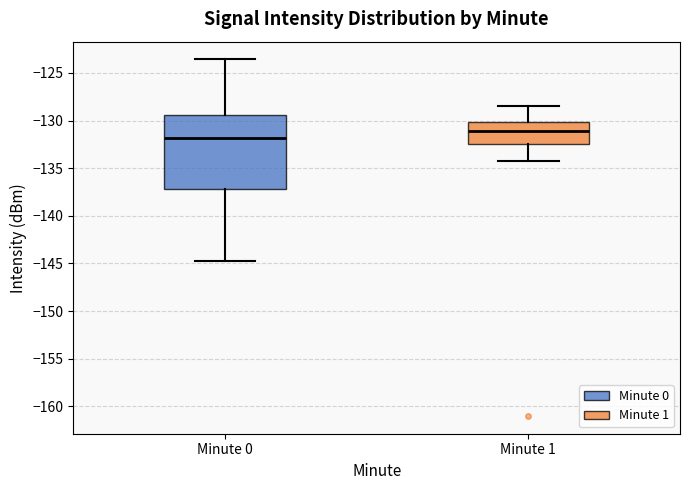

Which box is the tallest, from its lower edge to its upper edge?

Minute 0